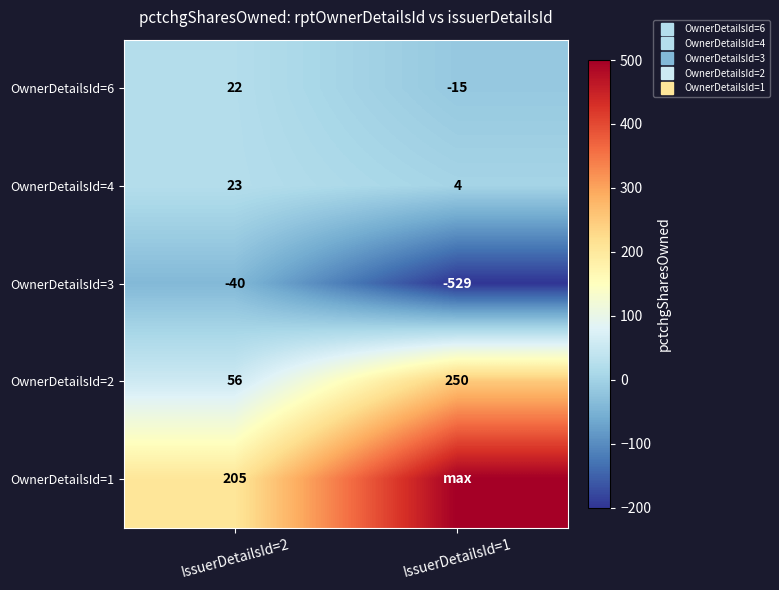

What is the sum of the OwnerDetailsId=2 values at IssuerDetailsId=2 and IssuerDetailsId=1?

306